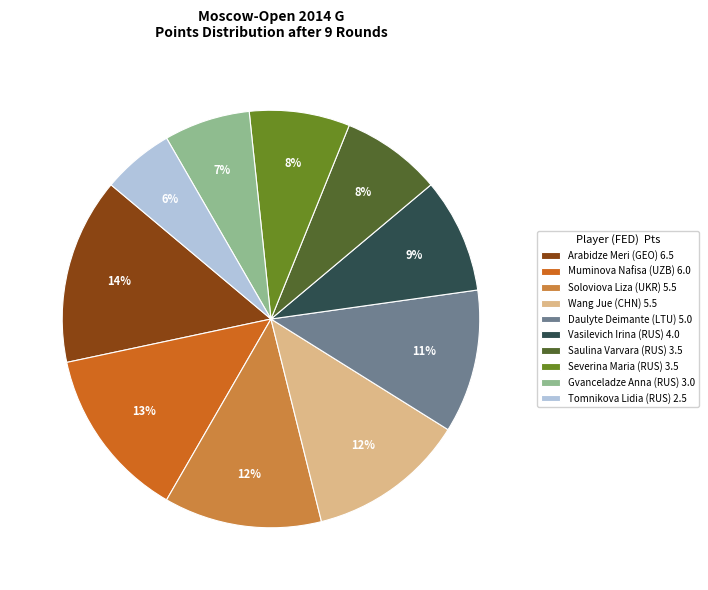

The Soloviova Liza (UKR) slice represents 12% of the pie. True or false?

True